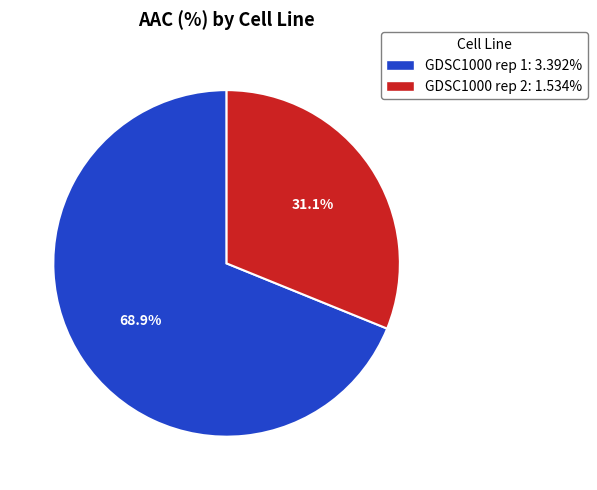

Which category has the biggest portion of the pie?

GDSC1000 rep 1